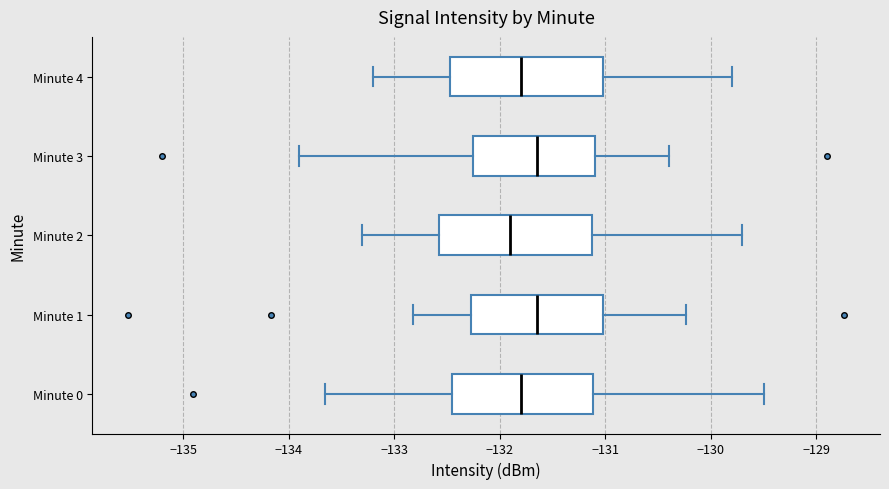

Reading bottom to top, transcribe this box plot: for each box, give where its median line is, the range the box spans, and where its two whiskers end, as read against the x-axis. The values are not printed on the chart, so give them approximately, as read against the axis.

Minute 0: median -131.8, box -132.5 to -131.1, whiskers -133.7 to -129.5
Minute 1: median -131.6, box -132.3 to -131.0, whiskers -132.8 to -130.2
Minute 2: median -131.9, box -132.6 to -131.1, whiskers -133.3 to -129.7
Minute 3: median -131.6, box -132.2 to -131.1, whiskers -133.9 to -130.4
Minute 4: median -131.8, box -132.5 to -131.0, whiskers -133.2 to -129.8